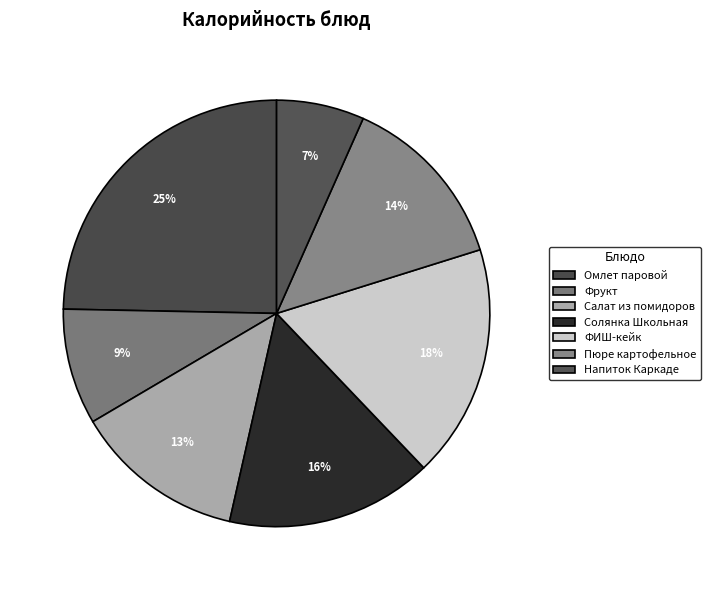

True or false: Пюре картофельное accounts for 26% of the total.

False